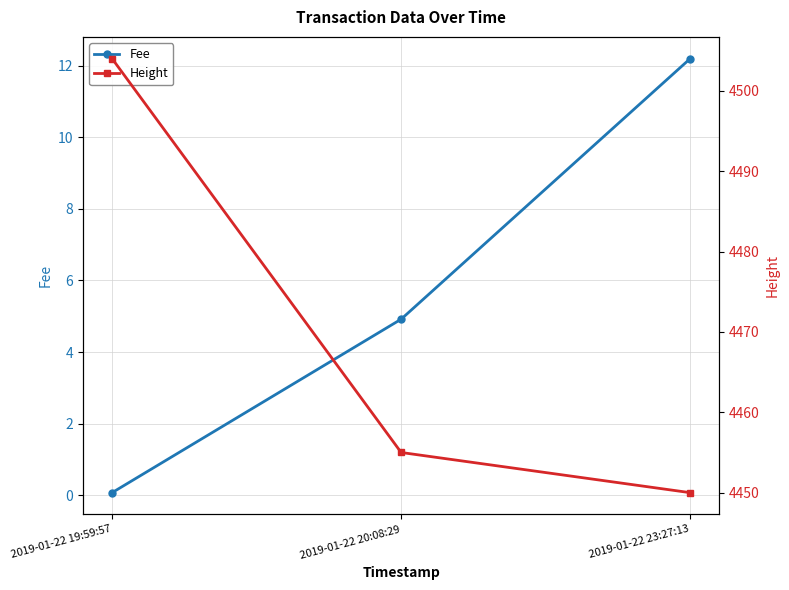

What position from the left is 2019-01-22 19:59:57?

1